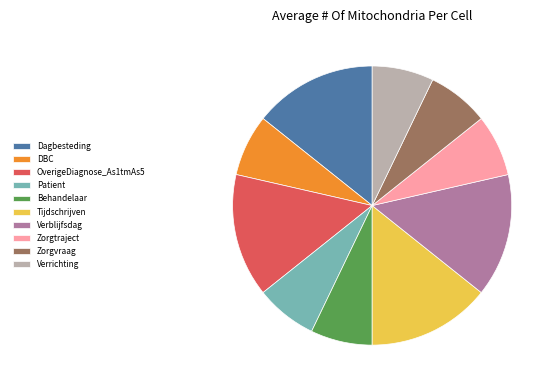

Is there a majority slice in this chart?

No